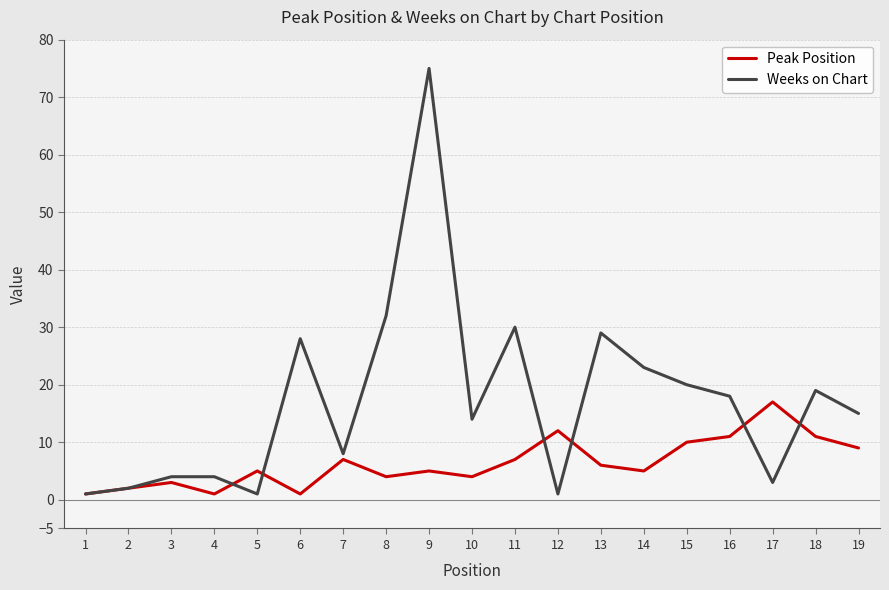

What is the greatest value displayed?

75